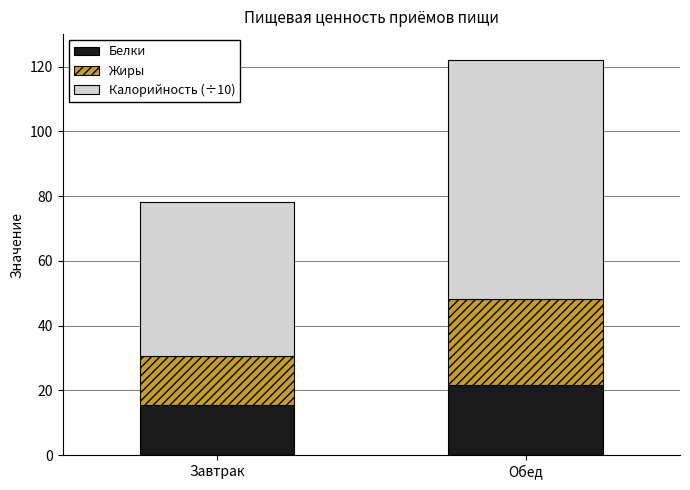

What is the difference between the maximum and minimum values in the Белки series?

6.2